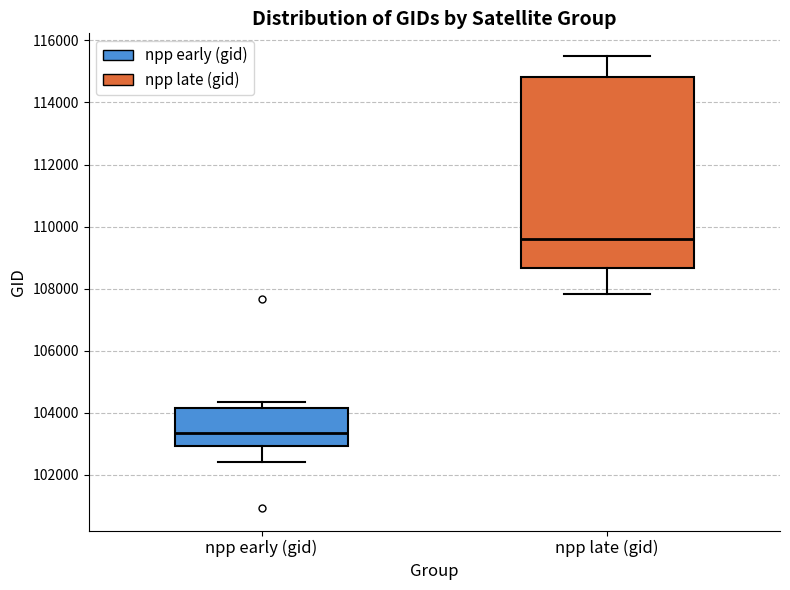

Which box is the tallest, from its lower edge to its upper edge?

npp late (gid)